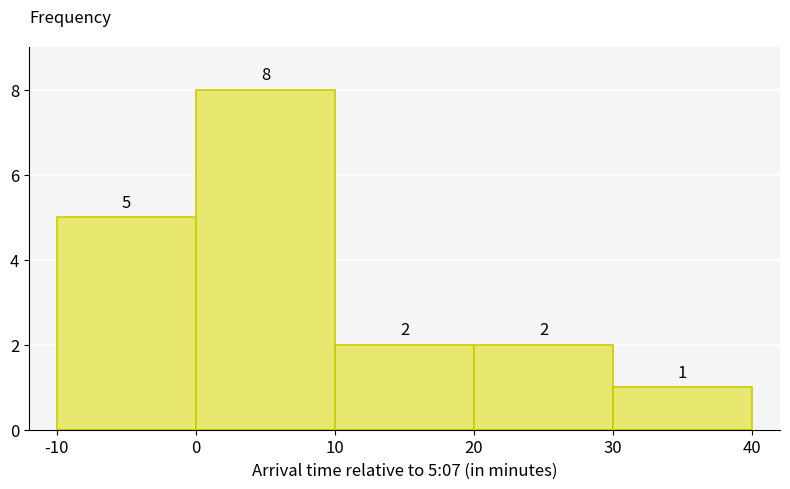

Over which range of the x-axis is the bar tallest?

0 to 10